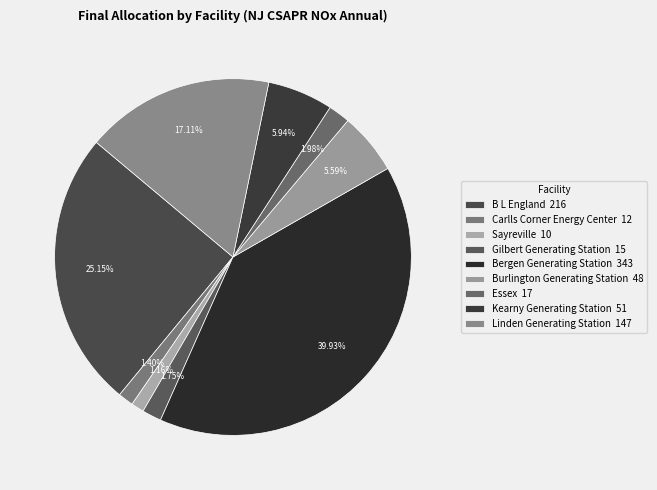

How much of the chart is everything except Kearny Generating Station?

94.1%